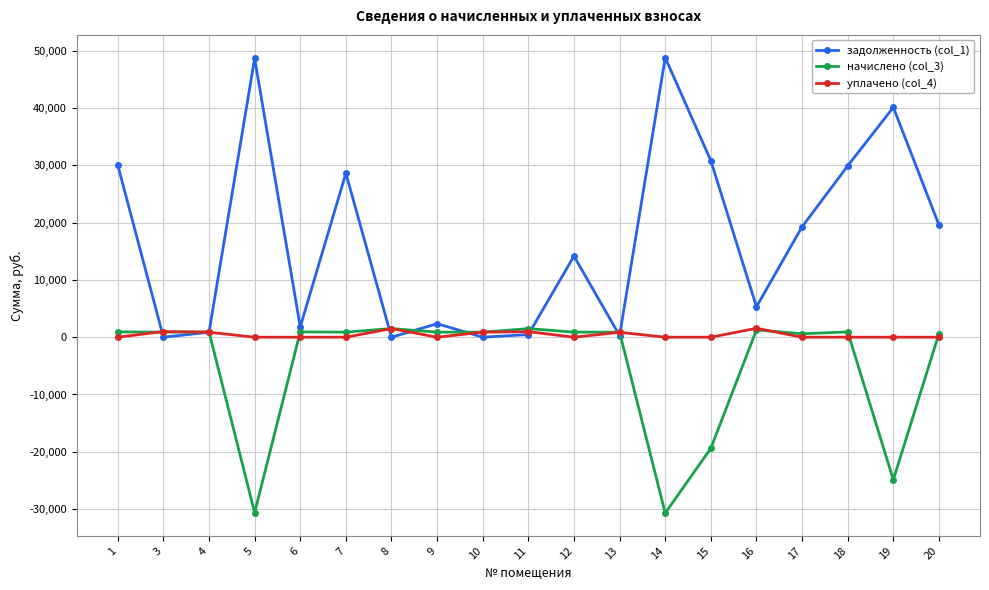

What is the greatest value displayed?

48808.4